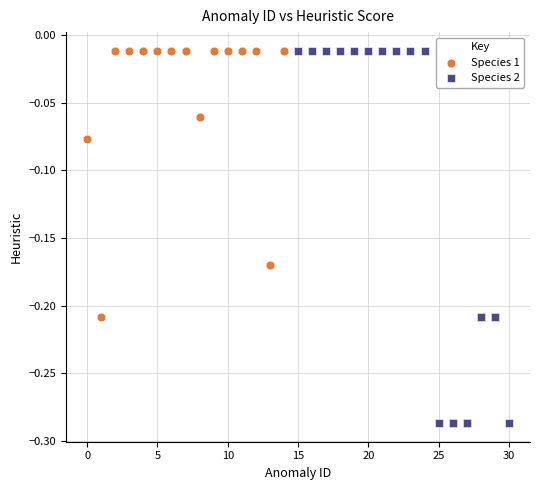

Which series has the widest spread of Y values?

Species 2